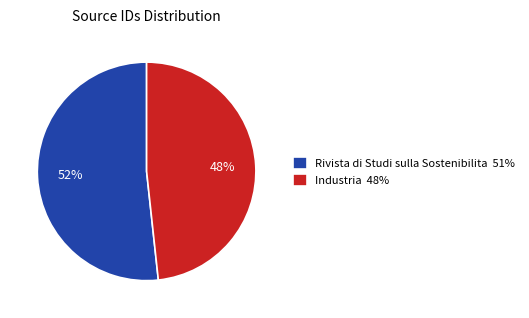

Combined, do Rivista di Studi sulla Sostenibilita and Industria account for over 50%?

Yes